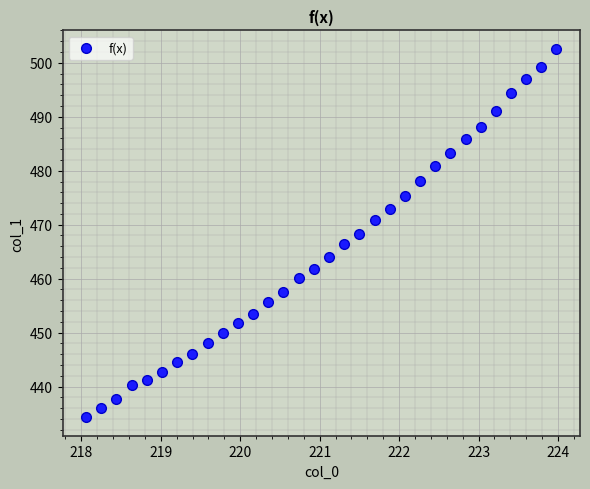

What is the range of Y values (max minus min)?

68.3